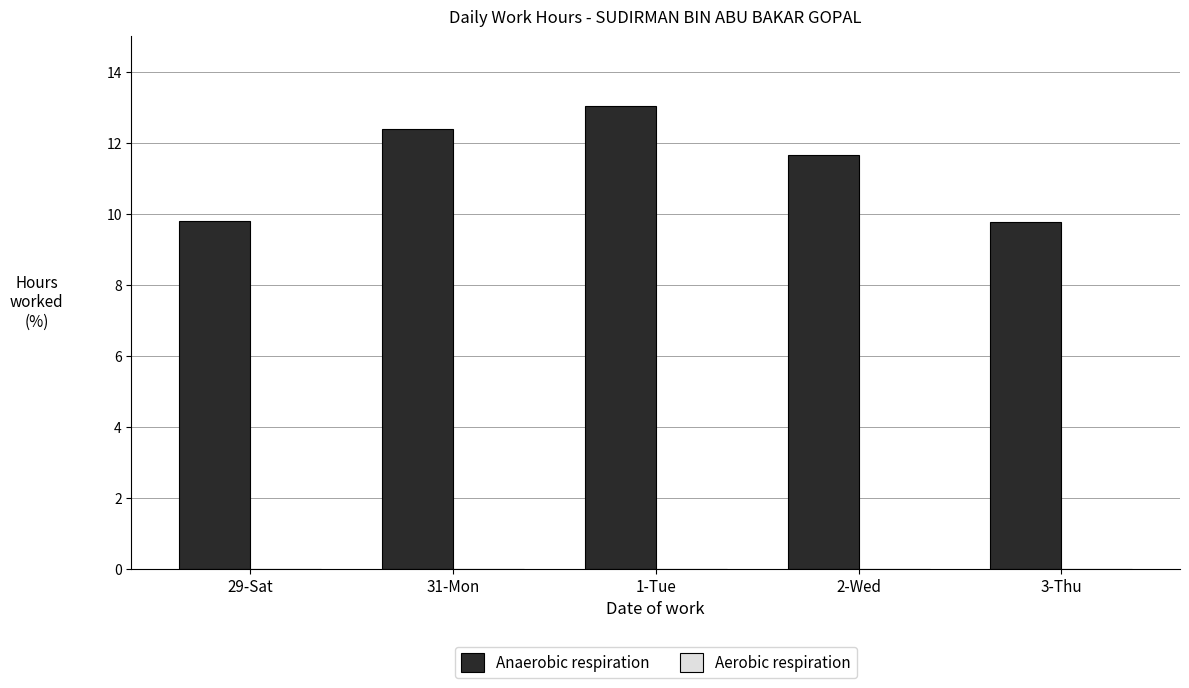

Reading left to right, what are all the values shown in this chart?

29-Sat=9.8	31-Mon=12.4	1-Tue=13.0	2-Wed=11.7	3-Thu=9.8